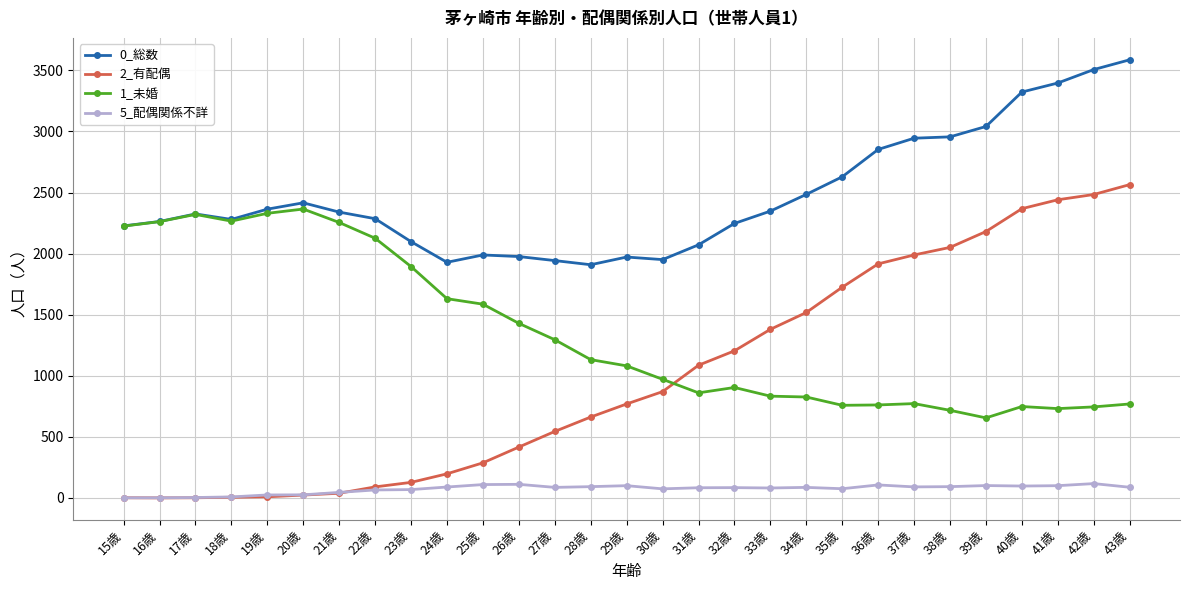

What is the minimum value for 5_配偶関係不詳?

1